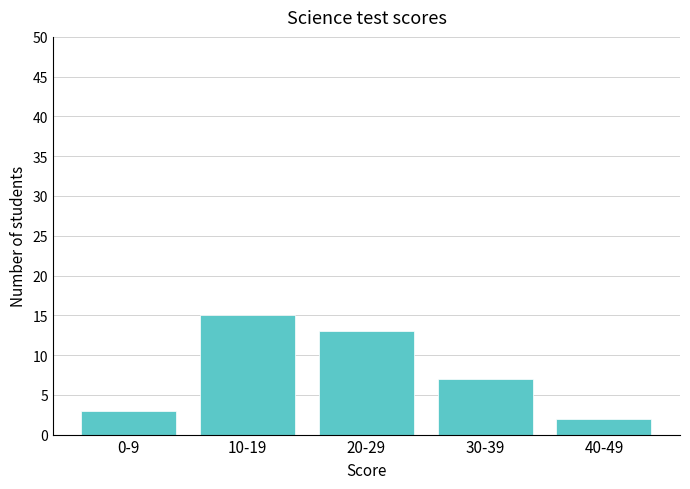

Reading right to left, transcribe all the data shown in this chart.

40-49=2	30-39=7	20-29=13	10-19=15	0-9=3